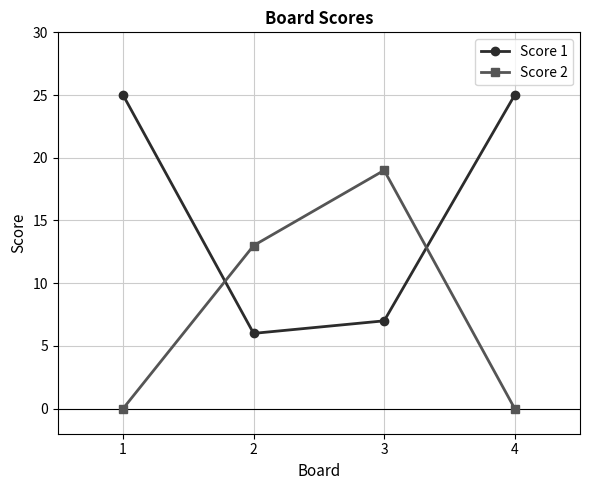

What is the average value of the Score 1 series?

16